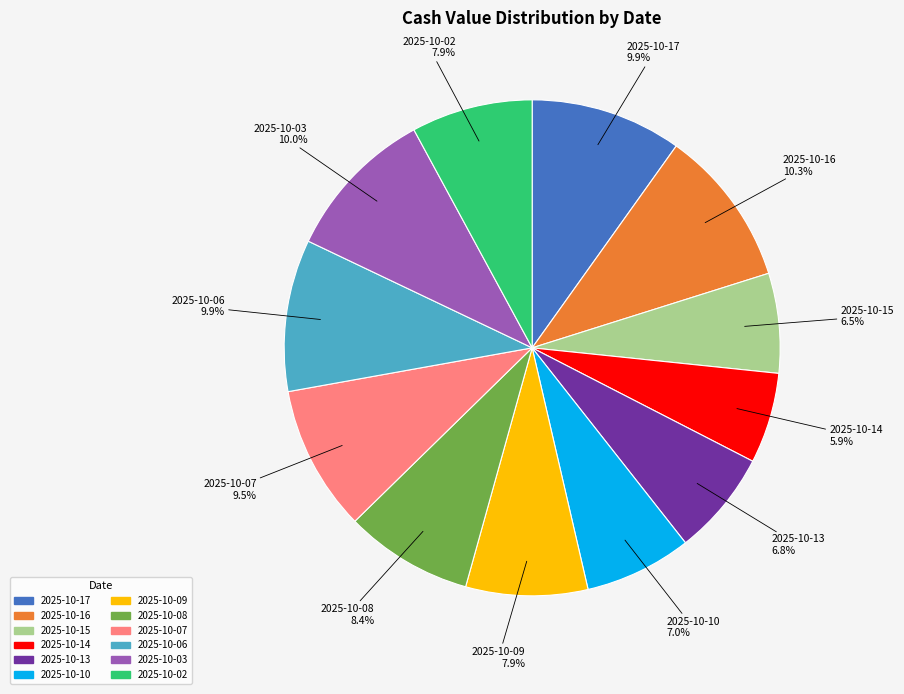

What is the smallest slice in the pie chart?

2025-10-14